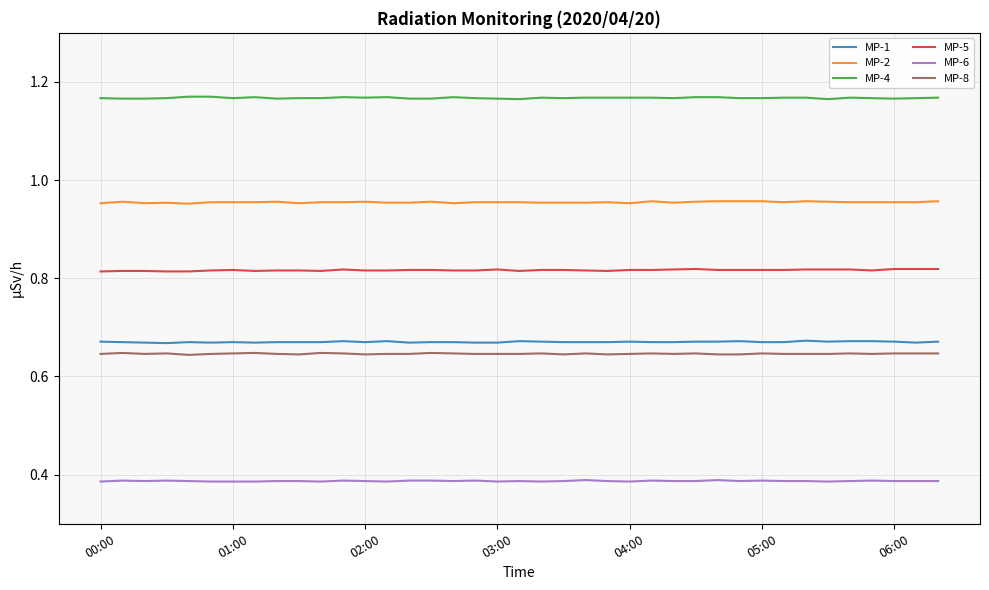

True or false: MP-4 and MP-2 intersect in this chart.

False